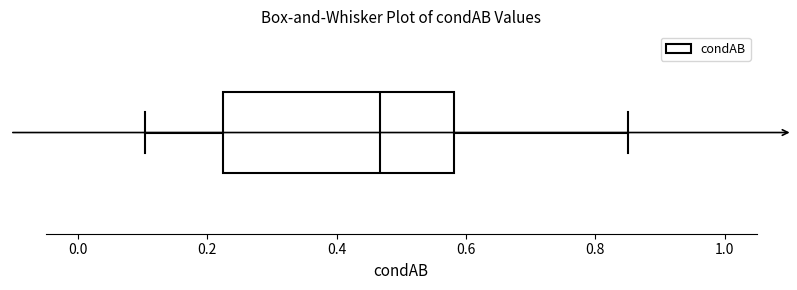

Read this box plot against the x-axis: the position of the median line, the range covered by the box, and the ends of both whiskers. The values are not printed on the chart, so give them approximately, as read against the axis.

median 0.46, box 0.22 to 0.58, whiskers 0.10 to 0.86